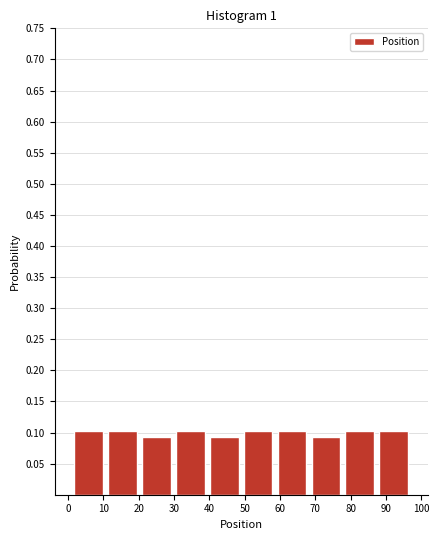

Reading left to right, list every bar in this chart as the range it spans on the x-axis followed by its height. Neither the bar edges nor the heights are printed on the chart, so give them approximately, as read against the axes.

1.0 to 10.6: 0.105
10.6 to 20.2: 0.105
20.2 to 29.8: 0.095
29.8 to 39.4: 0.105
39.4 to 49.0: 0.095
49.0 to 58.6: 0.105
58.6 to 68.2: 0.105
68.2 to 77.8: 0.095
77.8 to 87.4: 0.105
87.4 to 97.0: 0.105